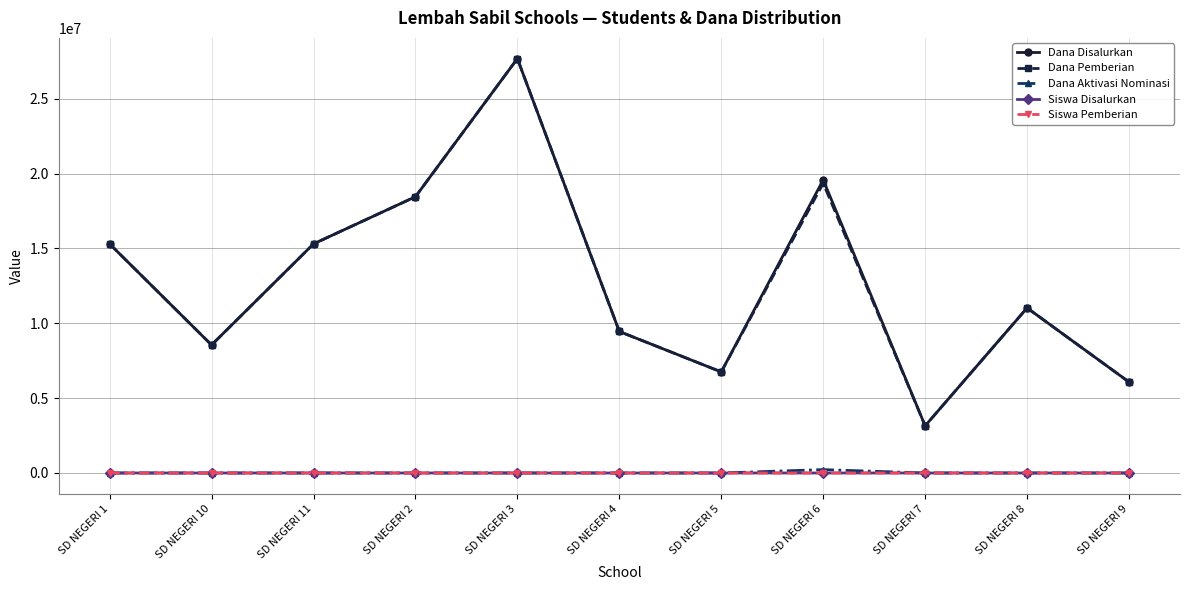

The value of Siswa Disalurkan at SD NEGERI 6 is 49. True or false?

True